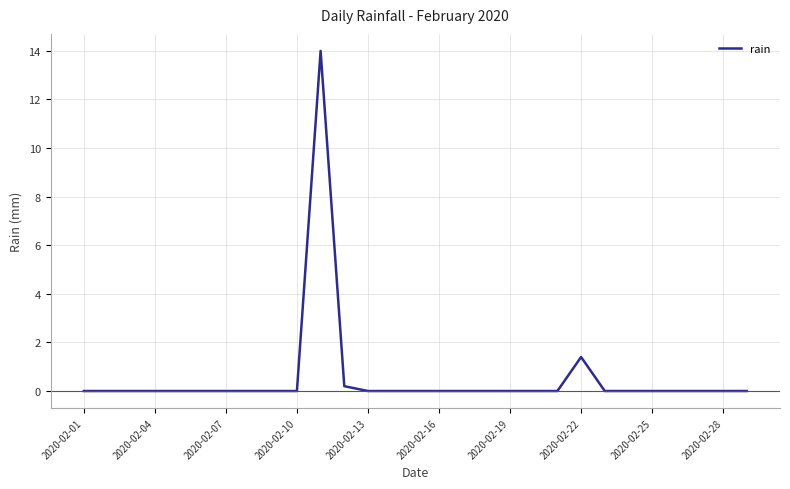

What is the sum of all values?

15.6